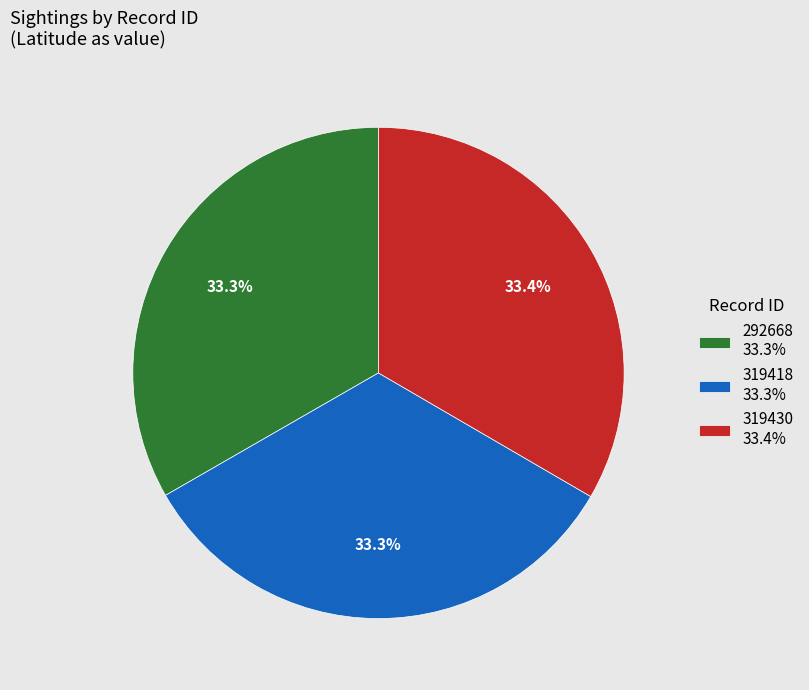

To the nearest percent, what percentage of the pie is 319430?

33%